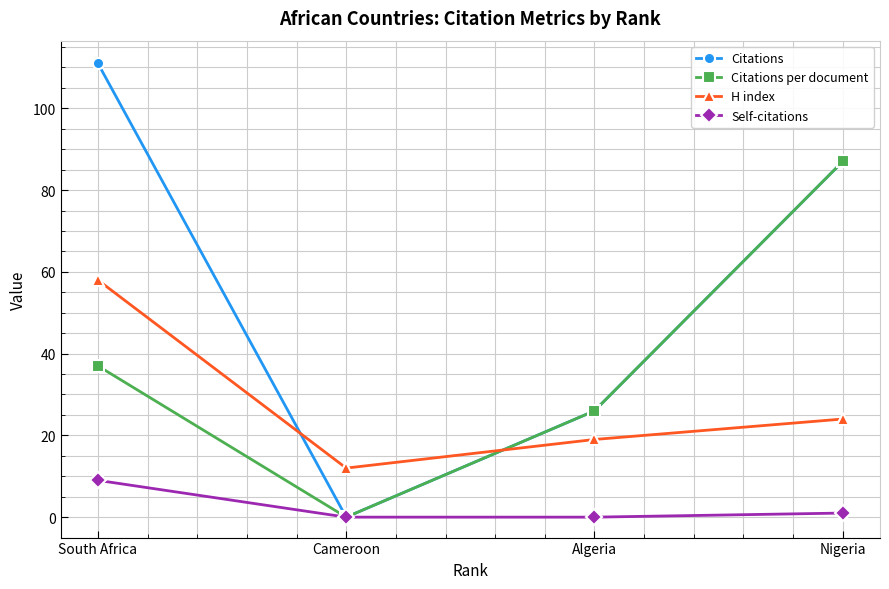

Reading right to left, what are all the values shown in this chart?

Citations: Nigeria=87	Algeria=26	Cameroon=0	South Africa=111
Citations per document: Nigeria=87	Algeria=26	Cameroon=0	South Africa=37
H index: Nigeria=24	Algeria=19	Cameroon=12	South Africa=58
Self-citations: Nigeria=1	Algeria=0	Cameroon=0	South Africa=9